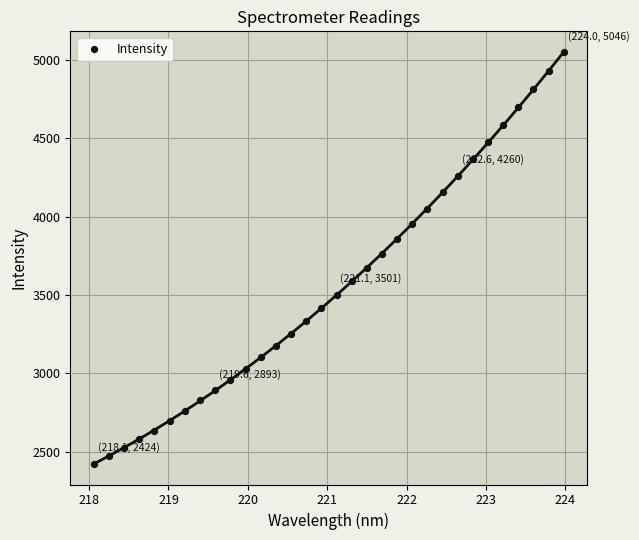

What is the range of X values (max minus min)?

5.9